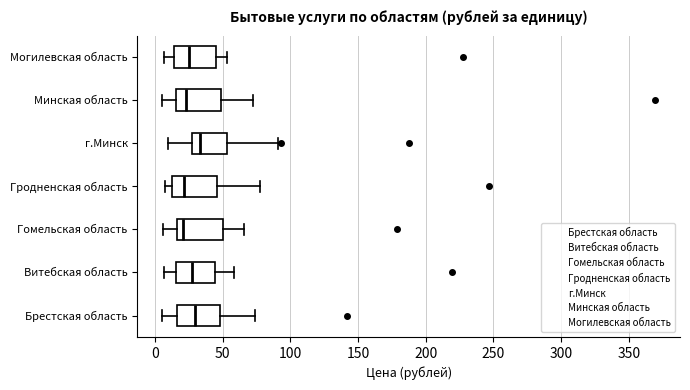

Where does the left whisker of the box for Минская область end on the x-axis? The values are not printed on the chart, so give them approximately, as read against the axis.

5